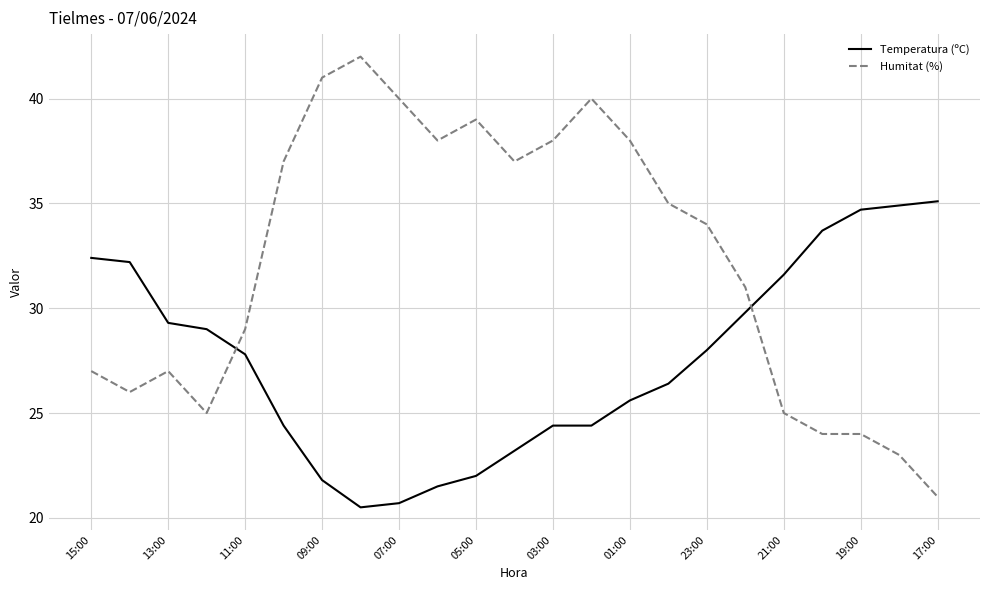

Which series has the largest total across all categories?

Humitat (%)